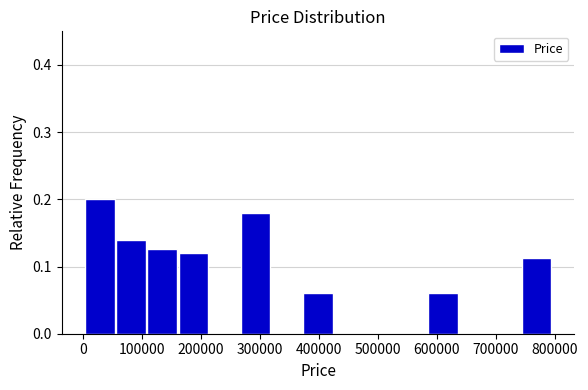

Which range on the x-axis has the tallest bar?

0 to 50000